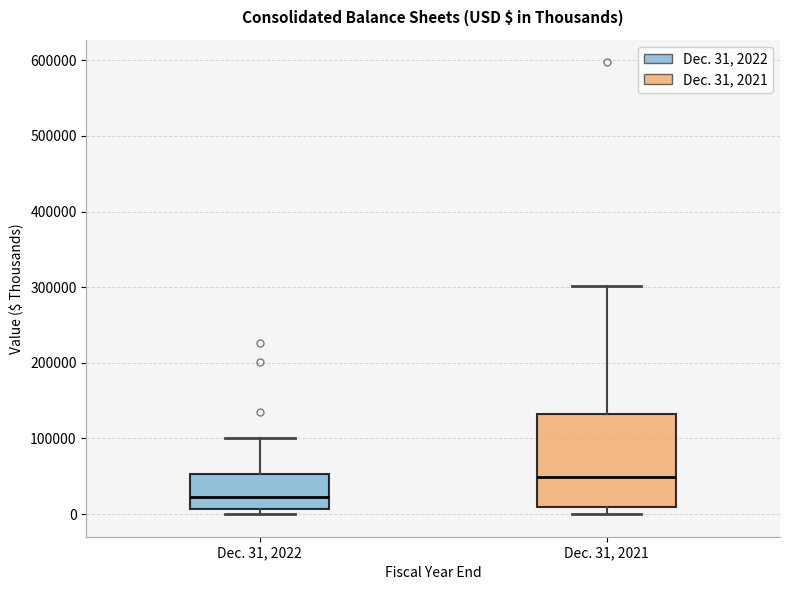

Which box is the tallest, from its lower edge to its upper edge?

Dec. 31, 2021